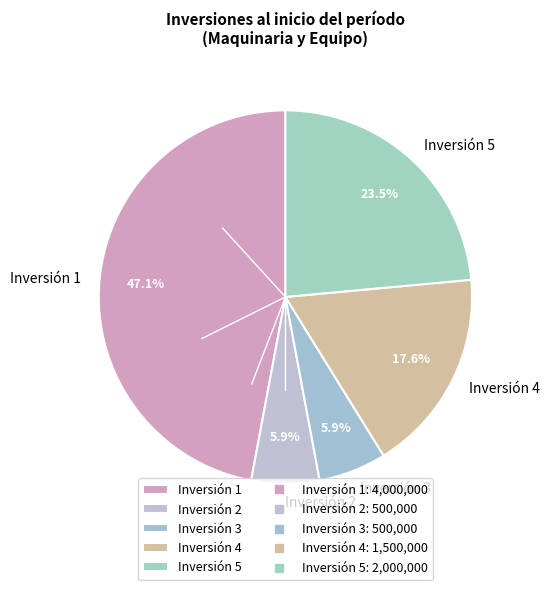

Which slice is the largest?

Inversión 1